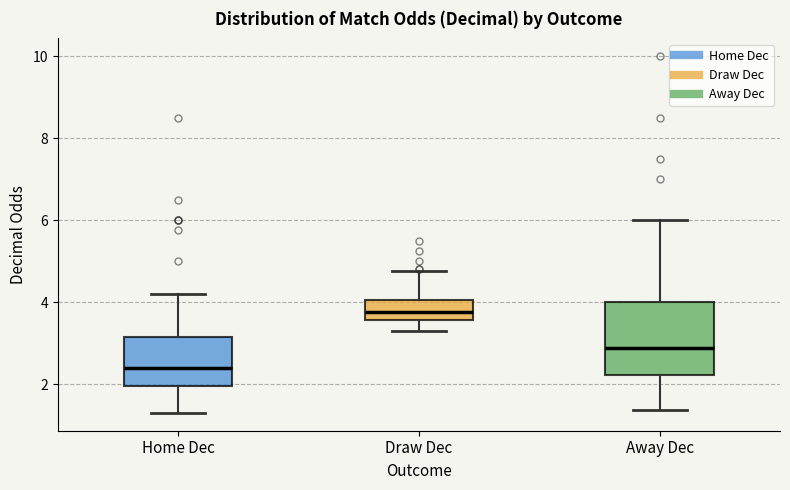

Reading left to right, read every box against the y-axis: the position of its median line, the range the box covers, and the ends of its whiskers. The values are not printed on the chart, so give them approximately, as read against the axis.

Home Dec: median 2.4, box 2.0 to 3.2, whiskers 1.4 to 4.2
Draw Dec: median 3.8, box 3.6 to 4.0, whiskers 3.4 to 4.8
Away Dec: median 2.8, box 2.2 to 4.0, whiskers 1.4 to 6.0